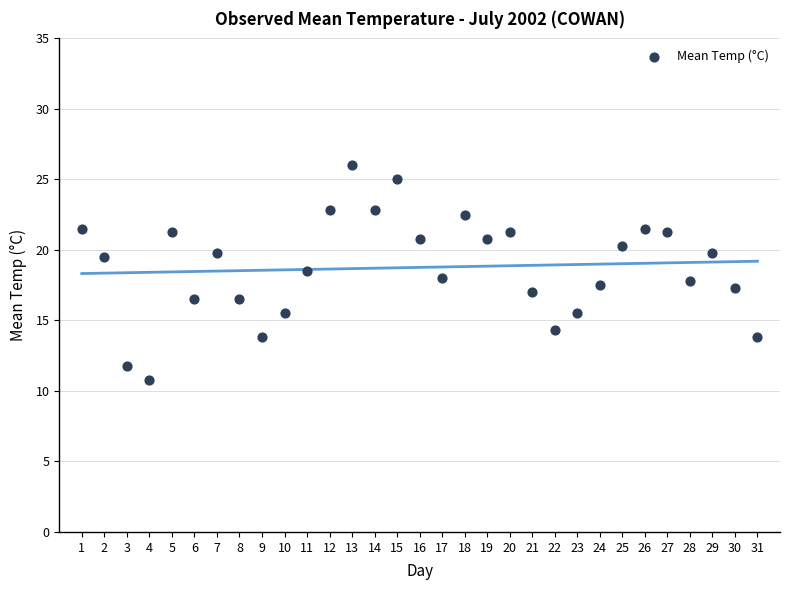

What is the range of X values (max minus min)?

30.0